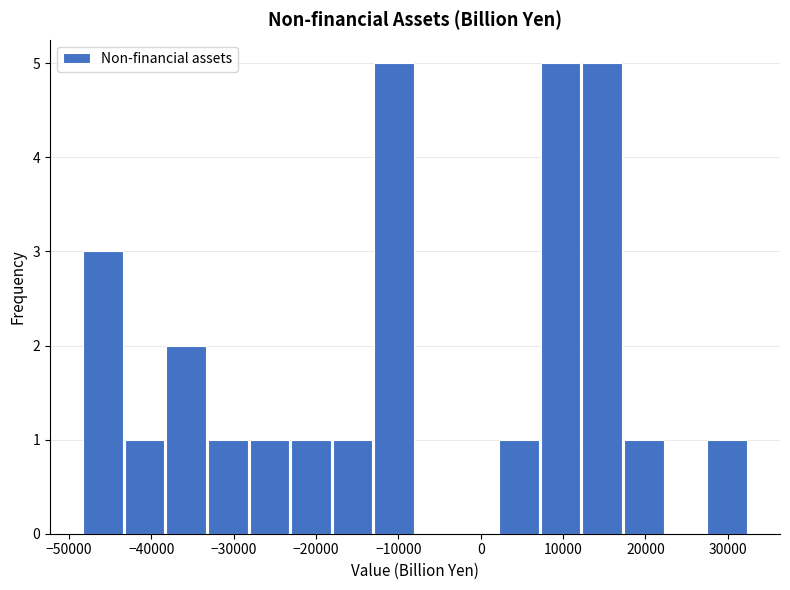

Reading left to right, list every bar in this chart as the range it spans on the x-axis followed by its height. Neither the bar edges nor the heights are printed on the chart, so give them approximately, as read against the axes.

-48000 to -43000: 3
-43000 to -38000: 1
-38000 to -33000: 2
-33000 to -28000: 1
-28000 to -23000: 1
-23000 to -18000: 1
-18000 to -13000: 1
-13000 to -8000: 5
-8000 to -3000: 0
-3000 to 2000: 0
2000 to 7000: 1
7000 to 12000: 5
12000 to 17000: 5
17000 to 22000: 1
22000 to 27000: 0
27000 to 32000: 1